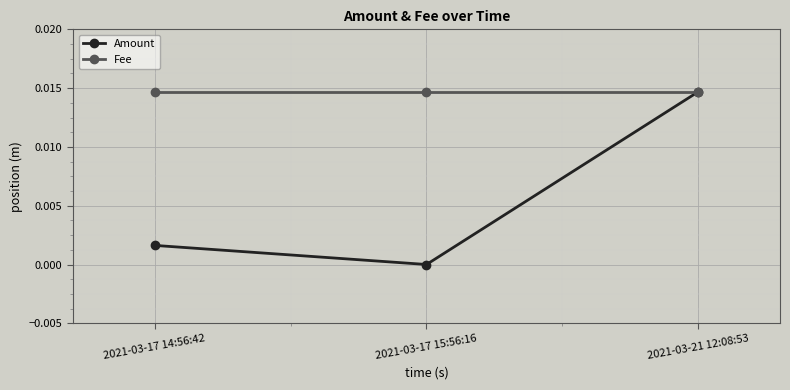

Does the chart have visible grid lines?

Yes